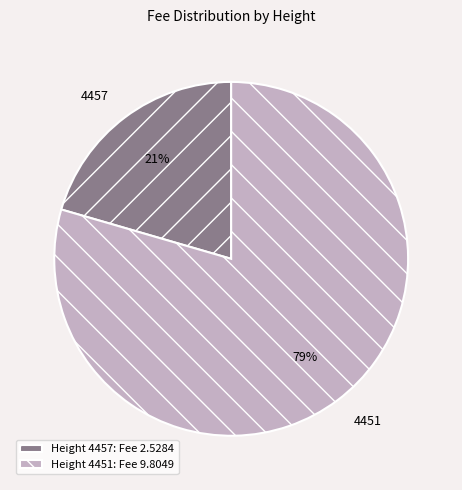

Does any single category account for the majority?

Yes